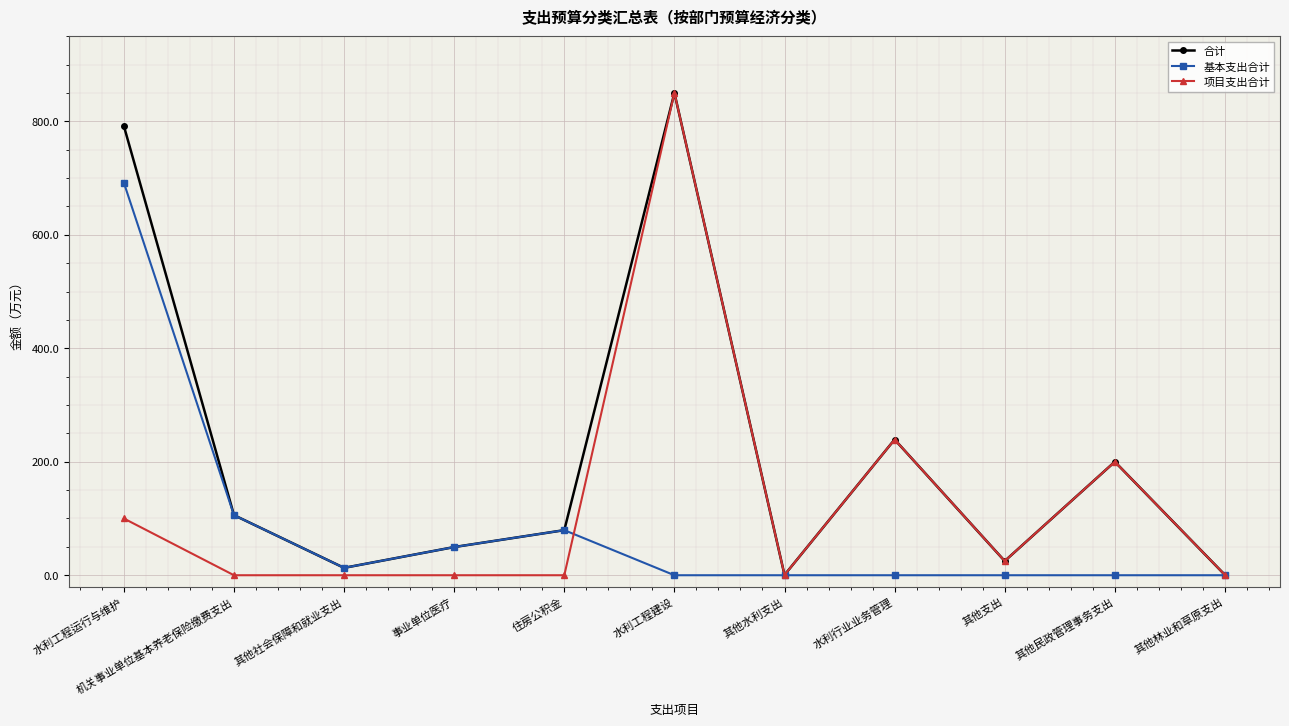

Between 其他社会保障和就业支出 and 其他民政管理事务支出, which series saw the biggest shift?

项目支出合计